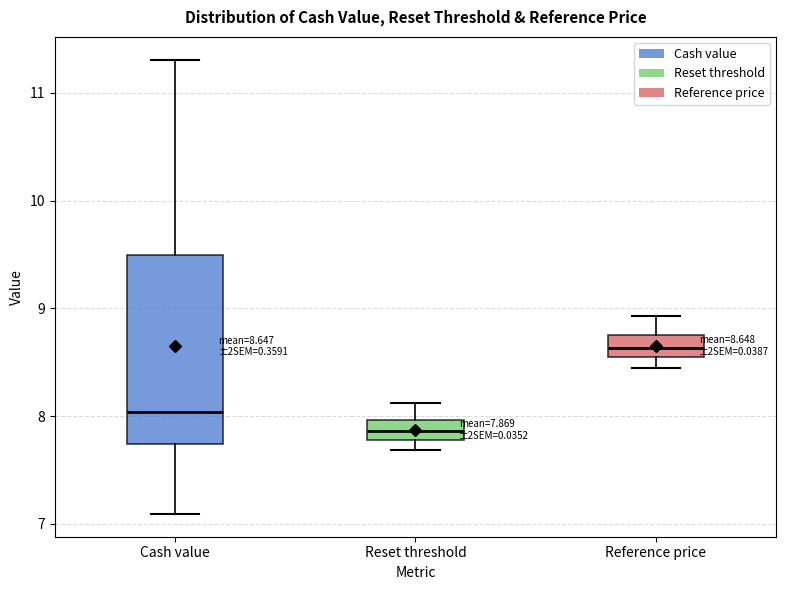

Which box has the lowest median line?

Reset threshold